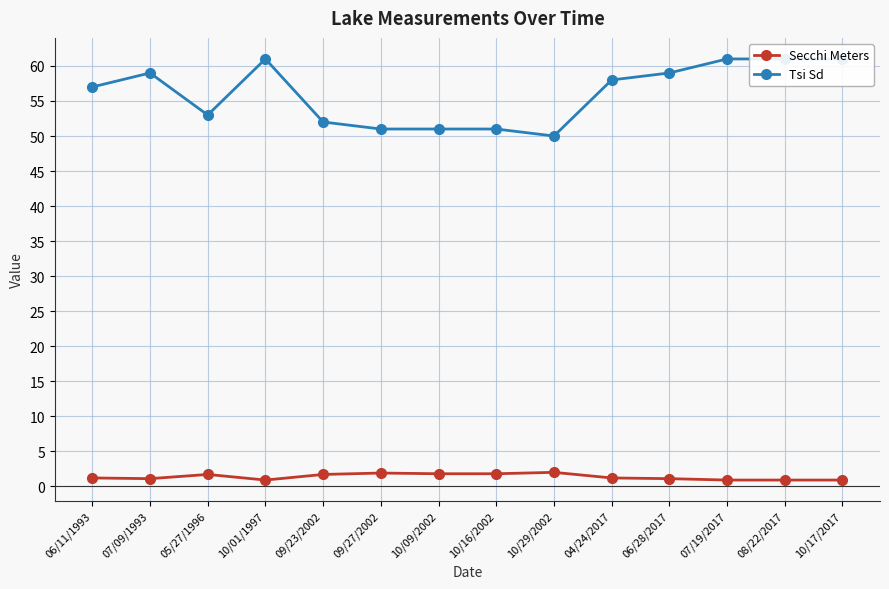

What is the label of the 8th point from the left?

10/16/2002